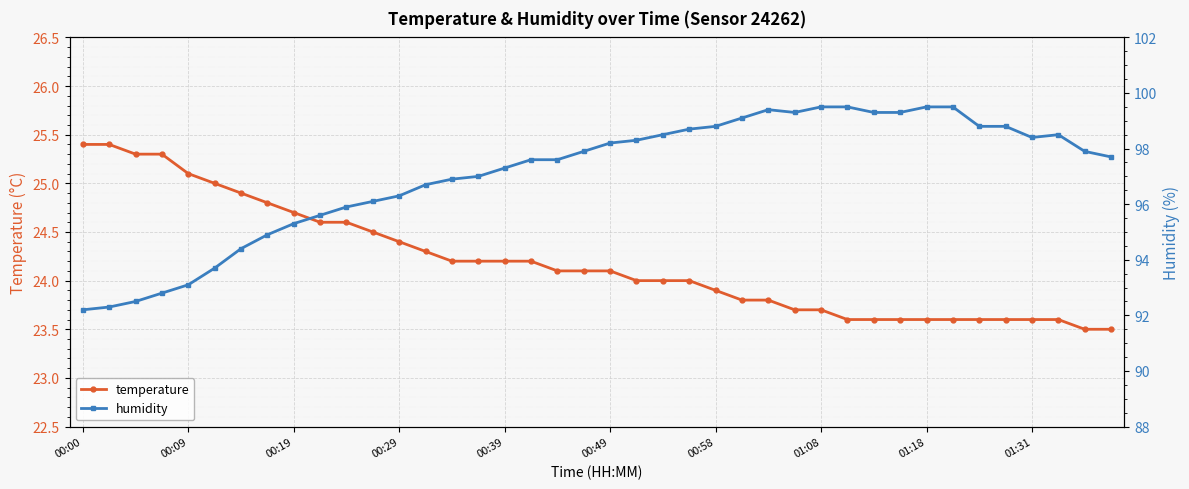

The value of temperature at 00:00 is 25.4. True or false?

True